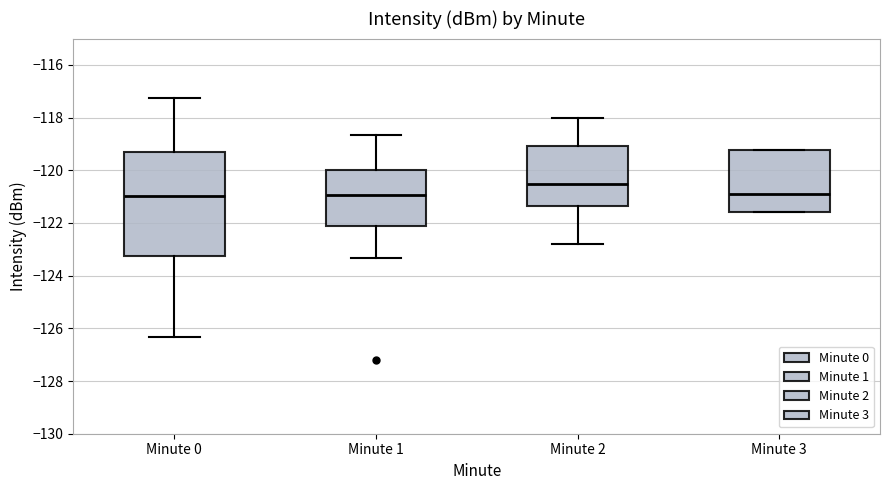

Reading left to right, read every box against the y-axis: the position of its median line, the range the box covers, and the ends of its whiskers. The values are not printed on the chart, so give them approximately, as read against the axis.

Minute 0: median -121.0, box -123.2 to -119.4, whiskers -126.4 to -117.2
Minute 1: median -121.0, box -122.2 to -120.0, whiskers -123.4 to -118.6
Minute 2: median -120.6, box -121.4 to -119.0, whiskers -122.8 to -118.0
Minute 3: median -121.0, box -121.6 to -119.2, whiskers -121.6 to -119.2